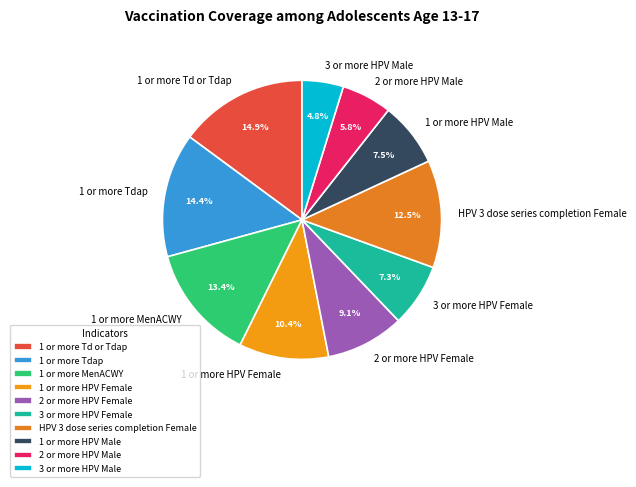

Between 1 or more HPV Female and 3 or more HPV Female, which is larger?

1 or more HPV Female